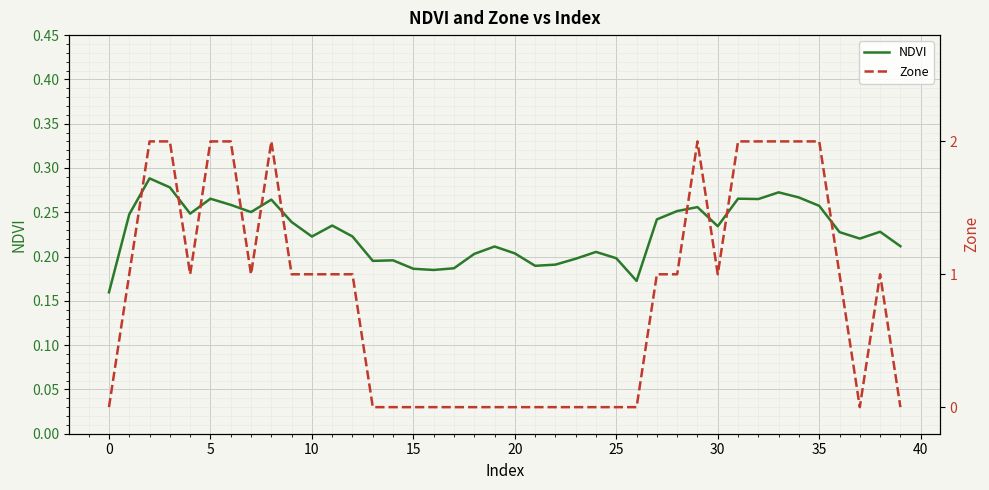

At how many categories does at least one series exceed 0?

40